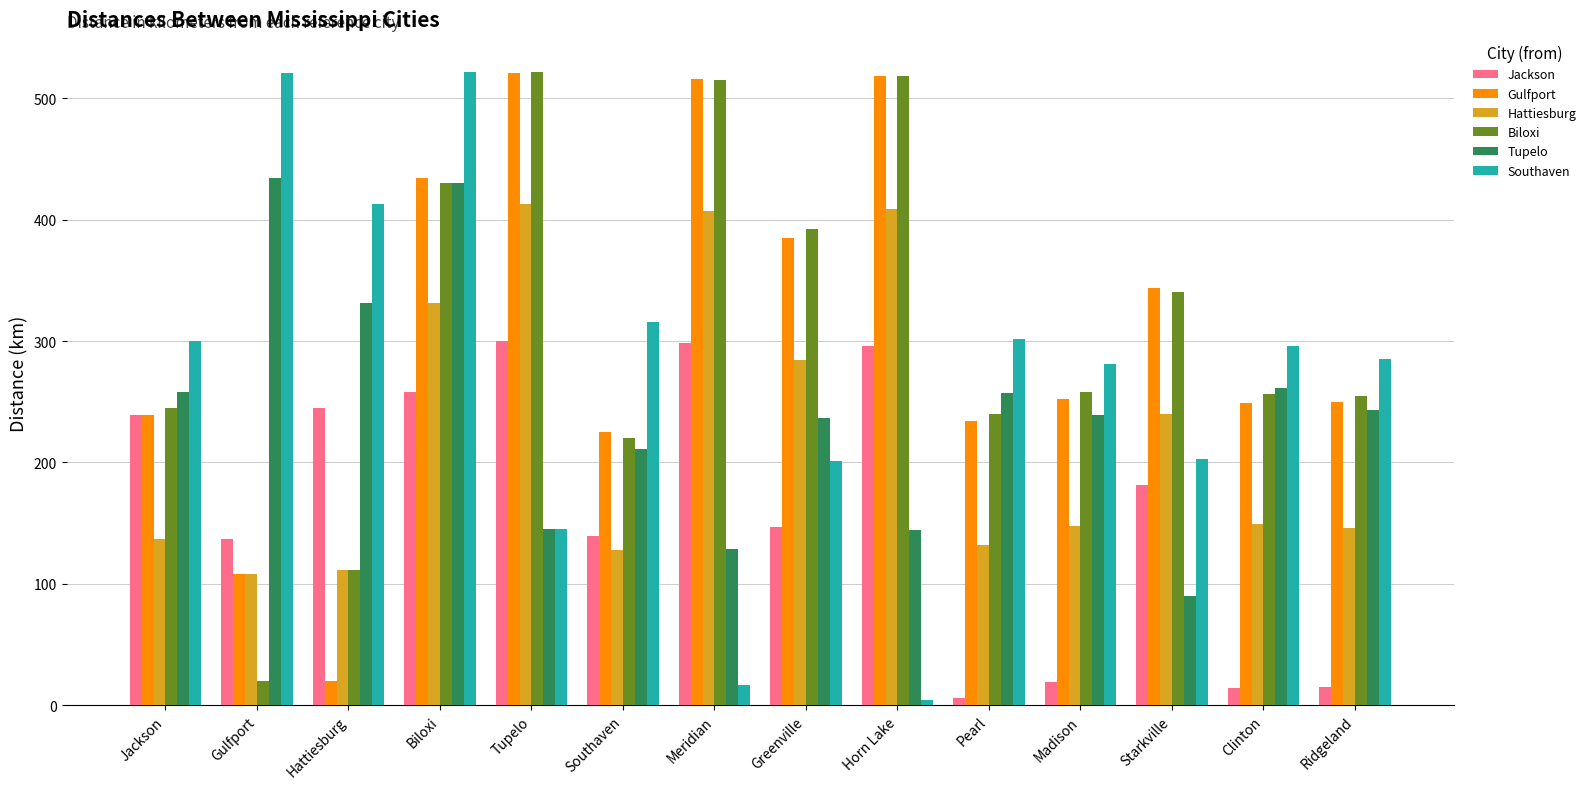

Where does the Tupelo series first go above 243?

Jackson